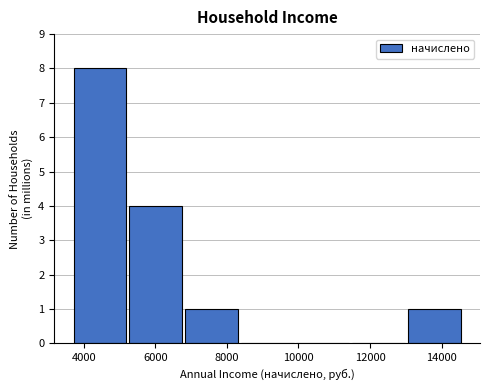

What is the height of the bar covering 6800 to 8400 on the x-axis? Neither the bar edges nor the heights are printed on the chart, so give them approximately, as read against the axes.

1